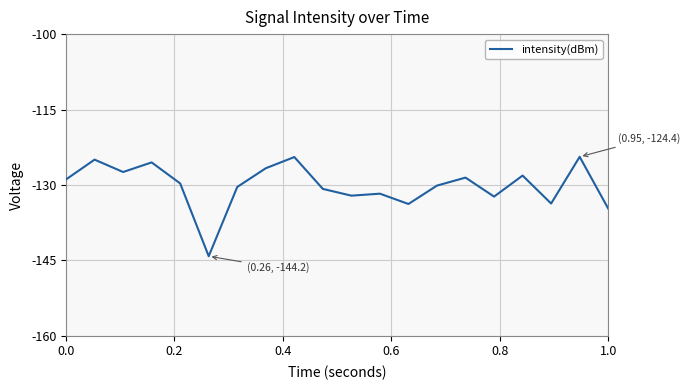

What is the difference between the maximum and second lowest values?

10.3